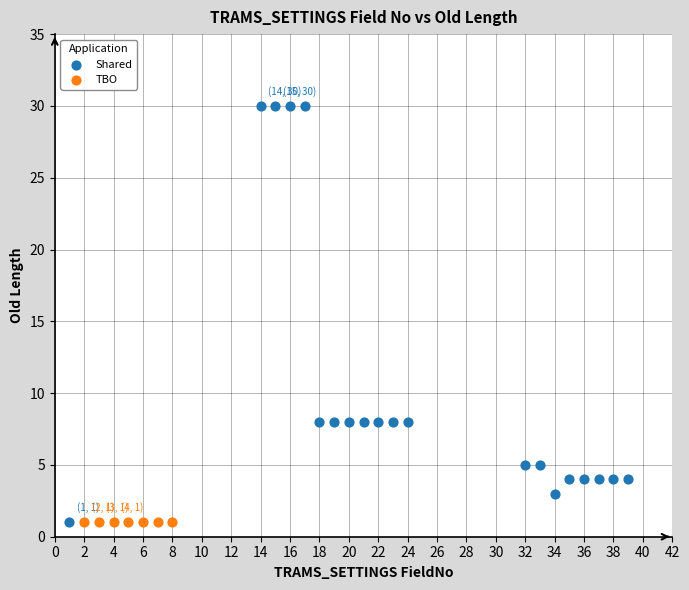

Which series contains the highest Y value?

Shared